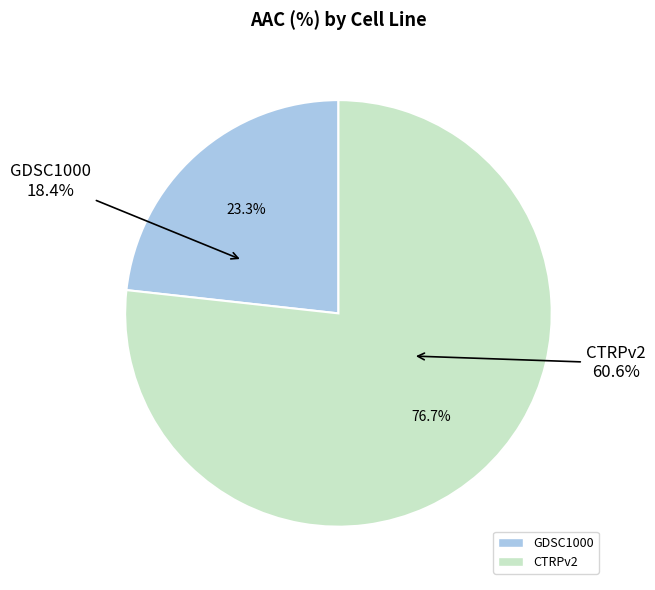

To the nearest percent, what is the difference between the CTRPv2 and GDSC1000 slice percentages?

53%